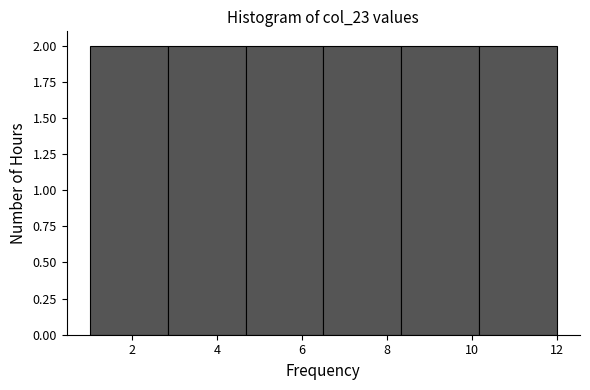

Reading left to right, transcribe this chart: for each bar, give the range it covers on the x-axis and its height. Neither the bar edges nor the heights are printed on the chart, so give them approximately, as read against the axes.

1.0 to 2.8: 2
2.8 to 4.6: 2
4.6 to 6.6: 2
6.6 to 8.4: 2
8.4 to 10.2: 2
10.2 to 12.0: 2